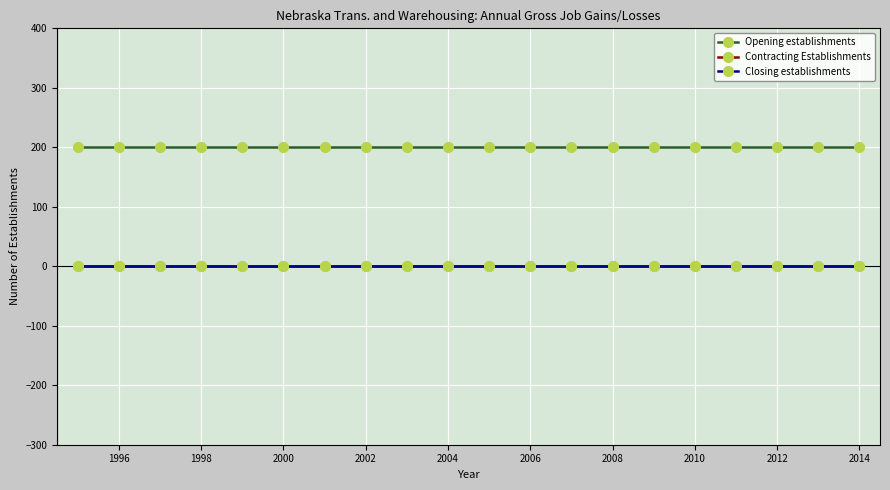

Is this an area chart (filled region under the line)?

No